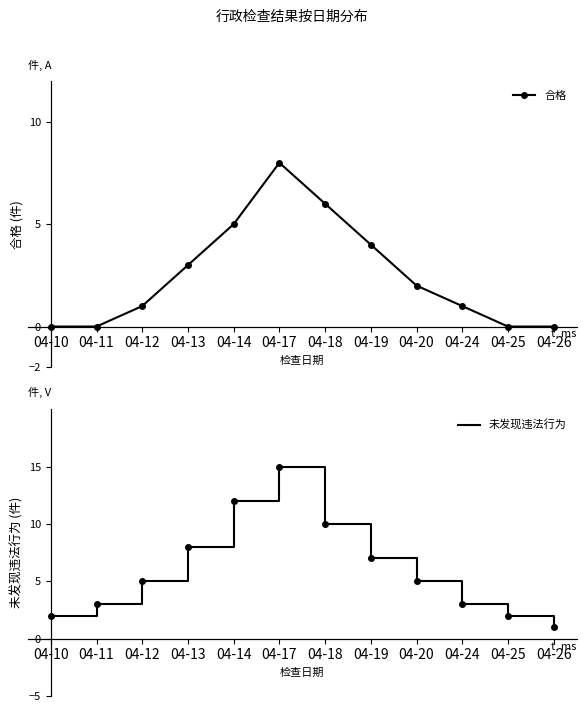

Count the number of data series in this chart.

2